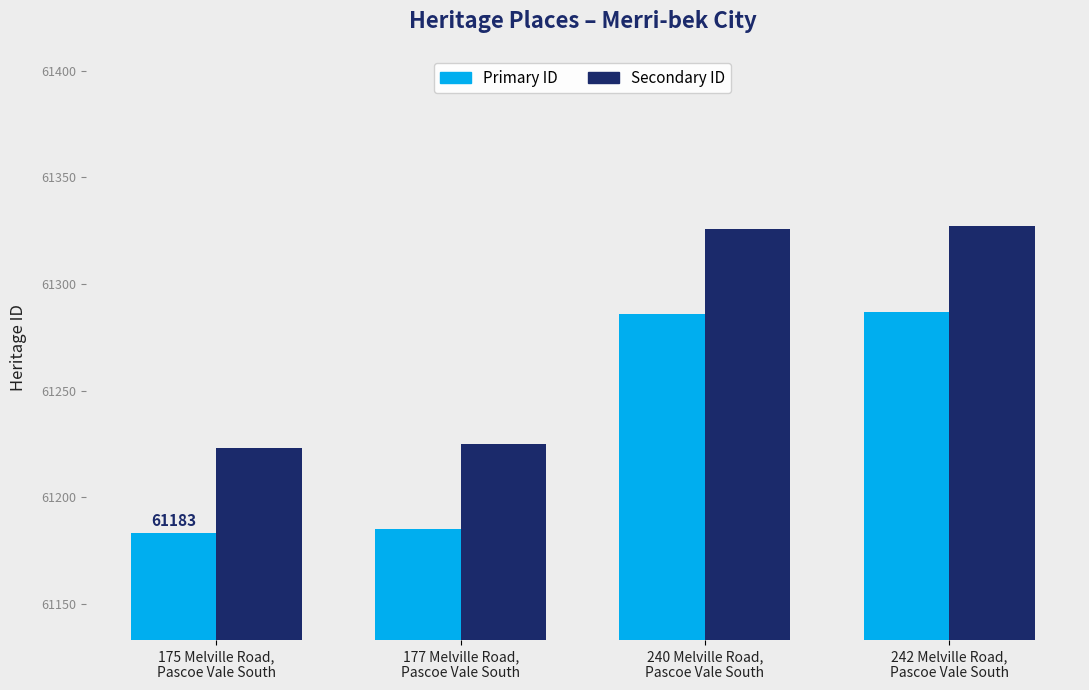

Which series has the largest total across all categories?

Secondary ID